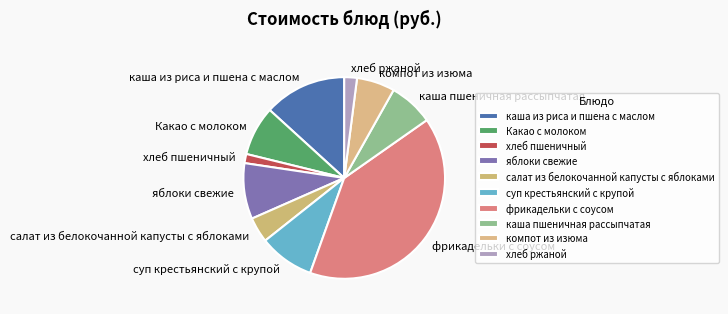

To the nearest percent, what is the difference between the хлеб пшеничный and фрикадельки с соусом slice percentages?

39%